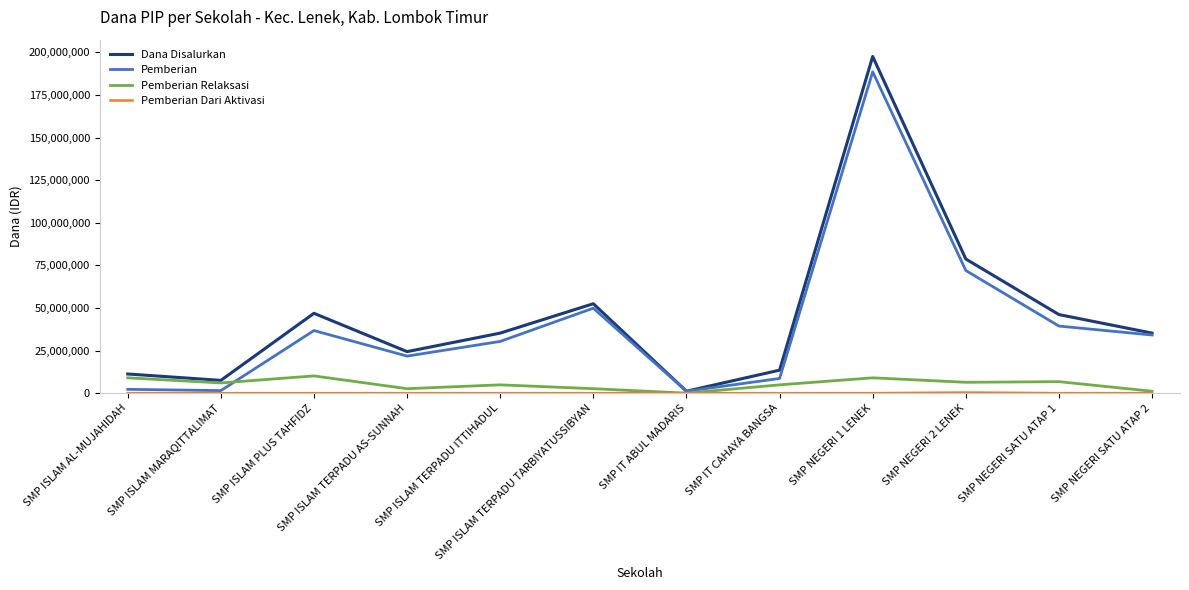

Is this an area chart (filled region under the line)?

No